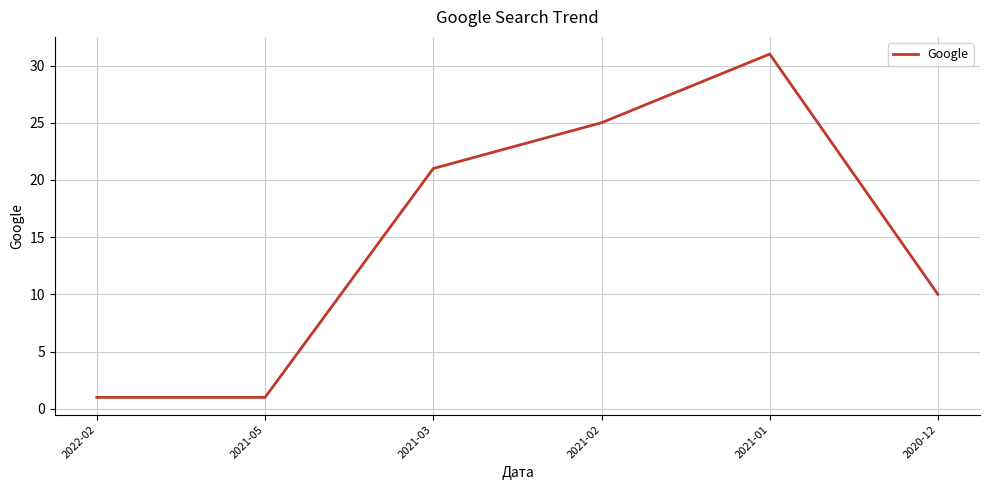

Reading left to right, list all the values displayed in this chart.

2022-02=1	2021-05=1	2021-03=21	2021-02=25	2021-01=31	2020-12=10